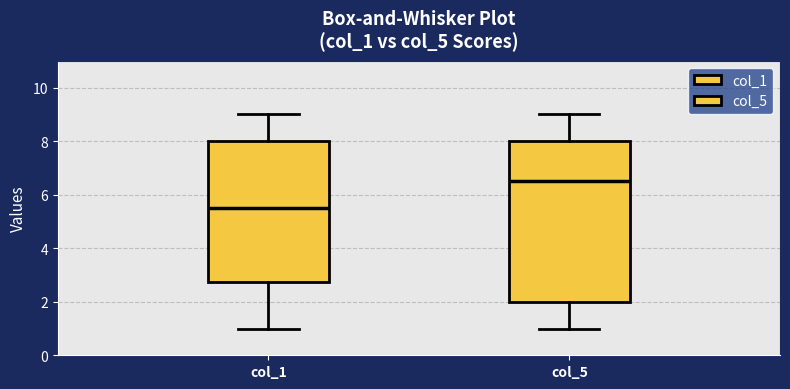

Where does the lower whisker of the box for col_5 end on the y-axis? The values are not printed on the chart, so give them approximately, as read against the axis.

1.0